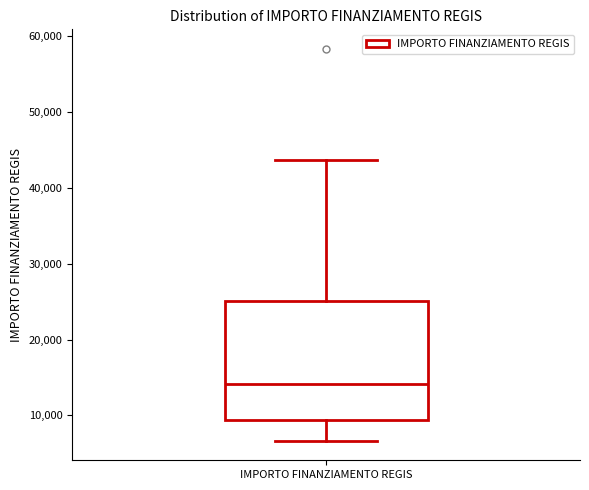

Read this box plot against the y-axis: the position of the median line, the range covered by the box, and the ends of both whiskers. The values are not printed on the chart, so give them approximately, as read against the axis.

median 14000, box 9000 to 25000, whiskers 7000 to 44000